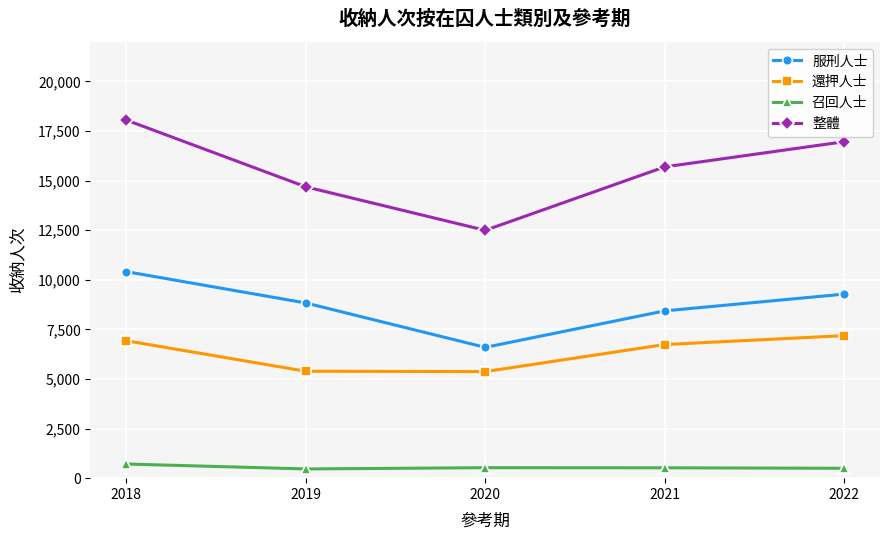

True or false: 服刑人士 and 還押人士 intersect in this chart.

False